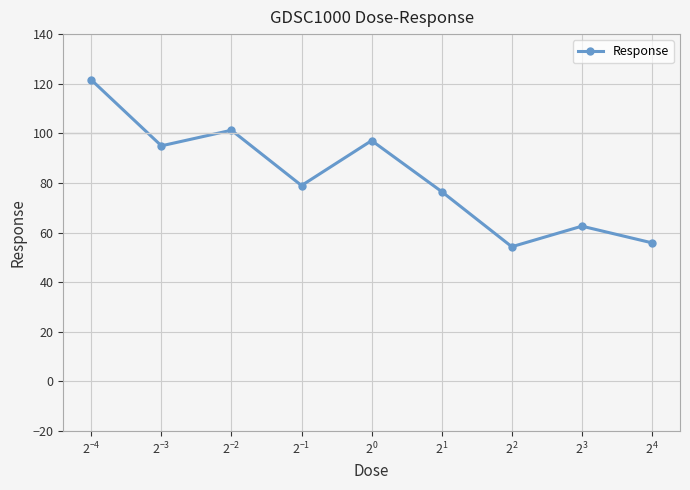

How many values are below 78?

4